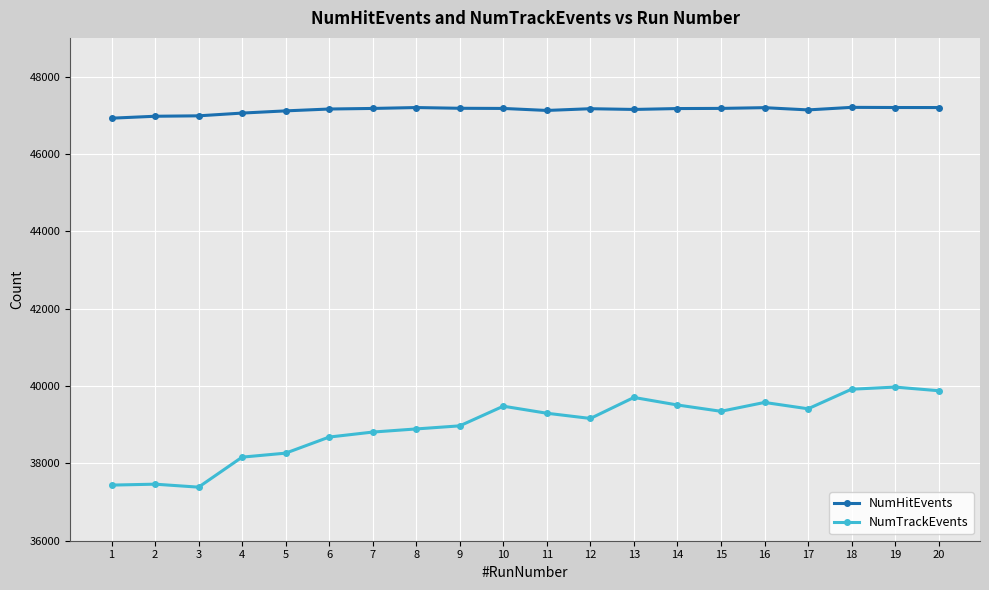

True or false: NumHitEvents and NumTrackEvents cross at least once.

False